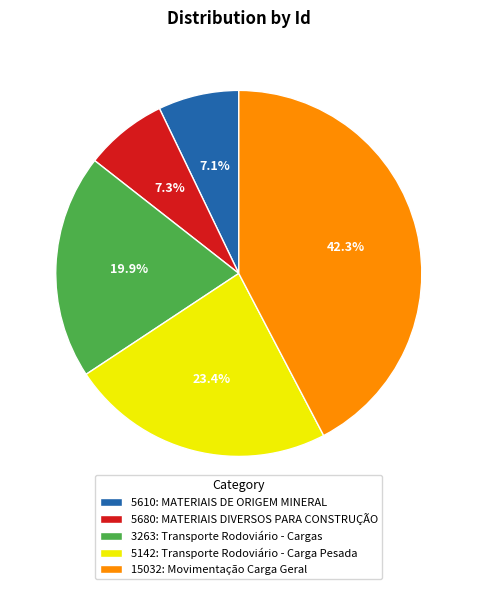

True or false: 5610: MATERIAIS DE ORIGEM MINERAL accounts for 7% of the total.

True